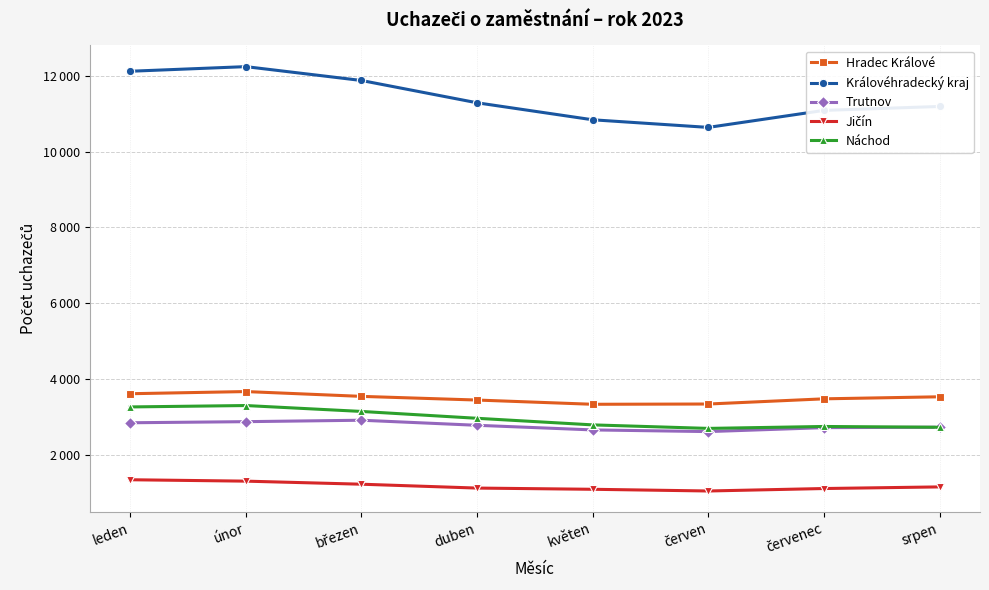

What is the total value across all series at březen?

22680